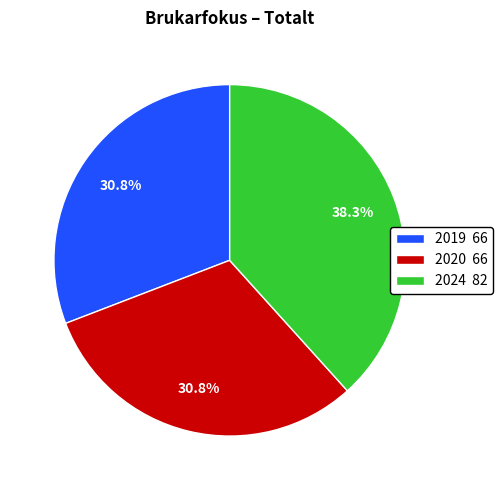

Which slice is the largest?

2024